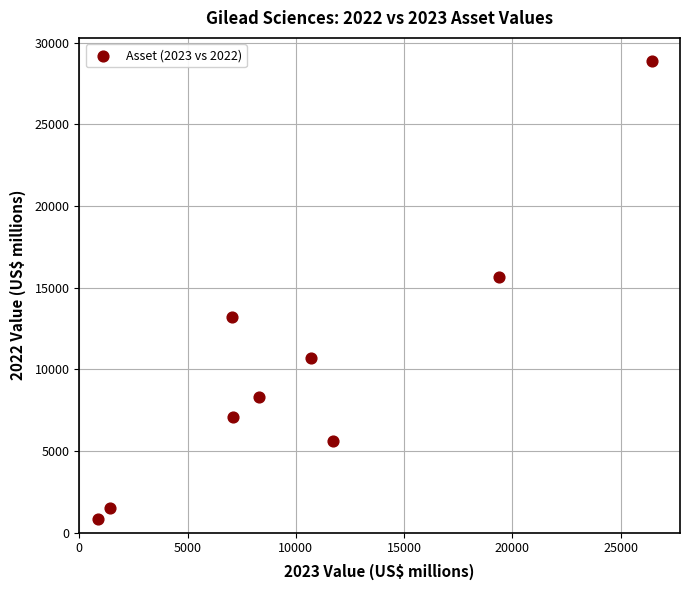

What is the range of Y values (max minus min)?

28049